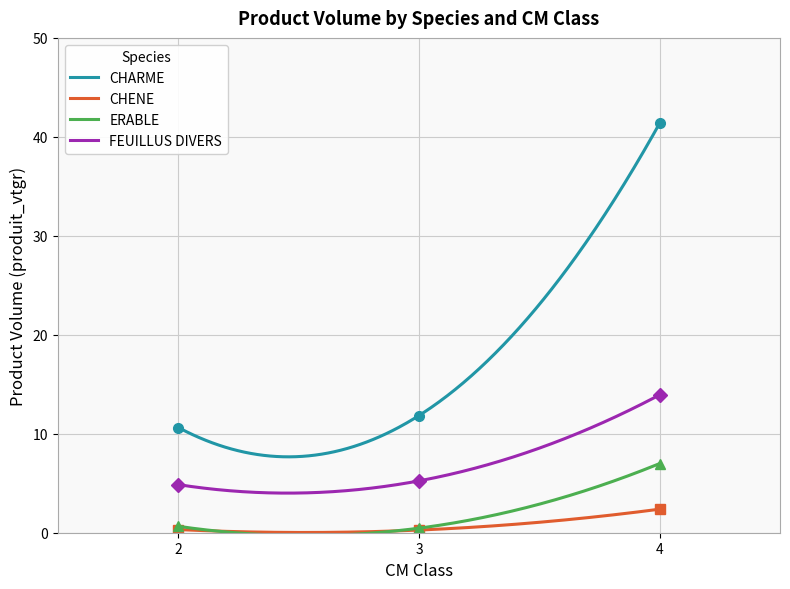

Which has a higher value, 2 or 4?

4